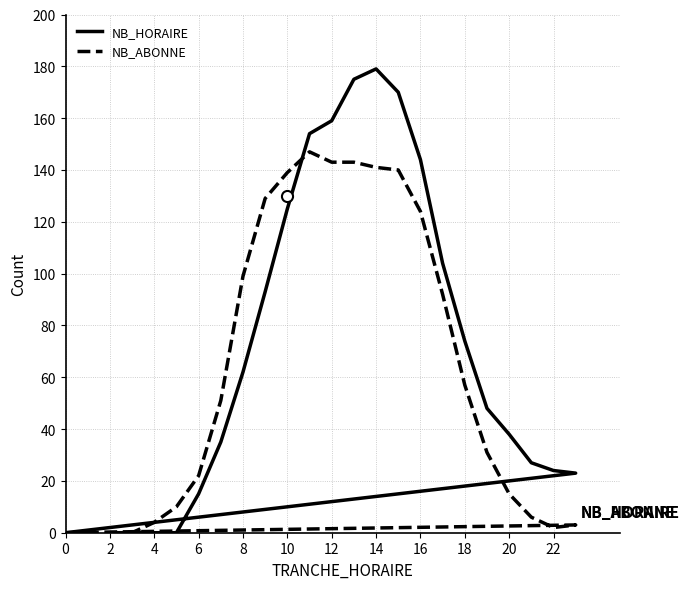

What is the difference between the maximum and minimum values in the NB_ABONNE series?

147